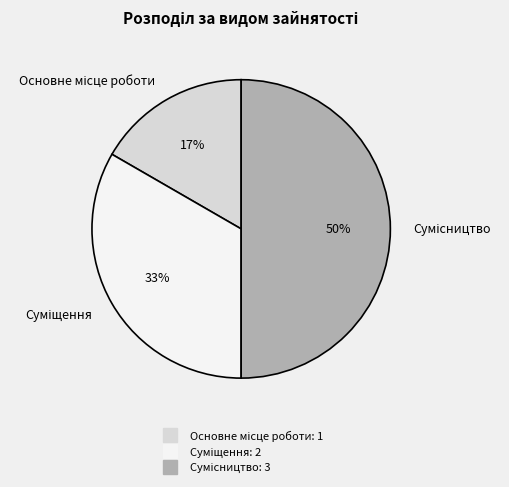

Count the number of slices in the pie.

3